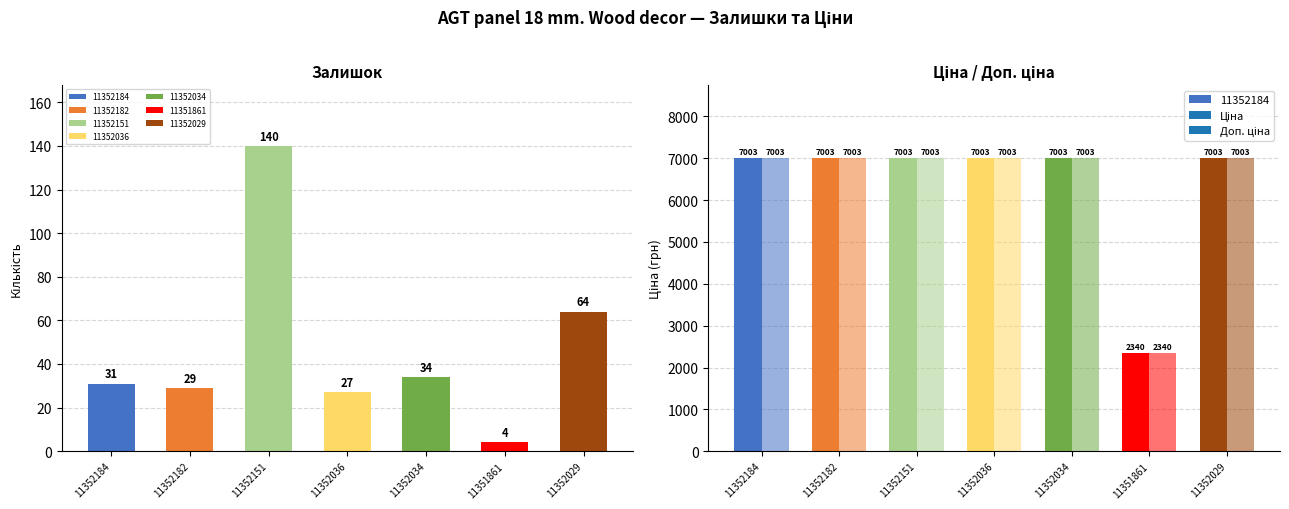

What is the label of the 4th bar from the left?

11352036